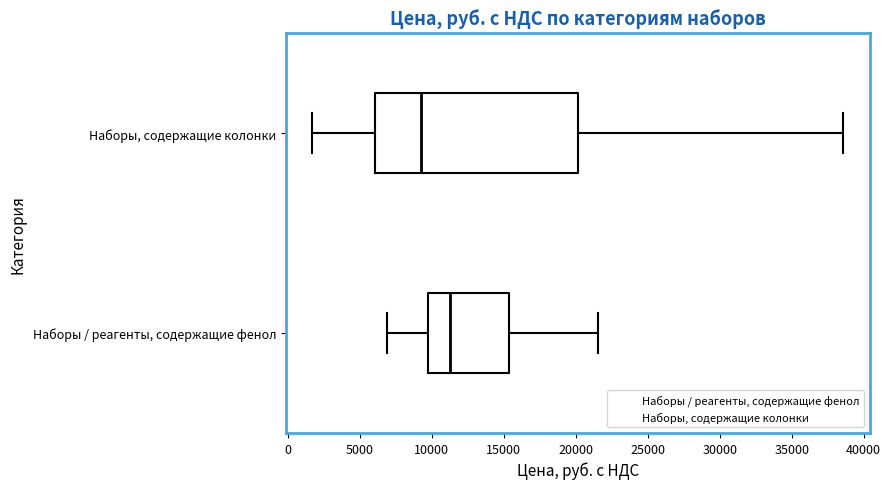

Which box is the widest, from its left edge to its right edge?

Наборы, содержащие колонки